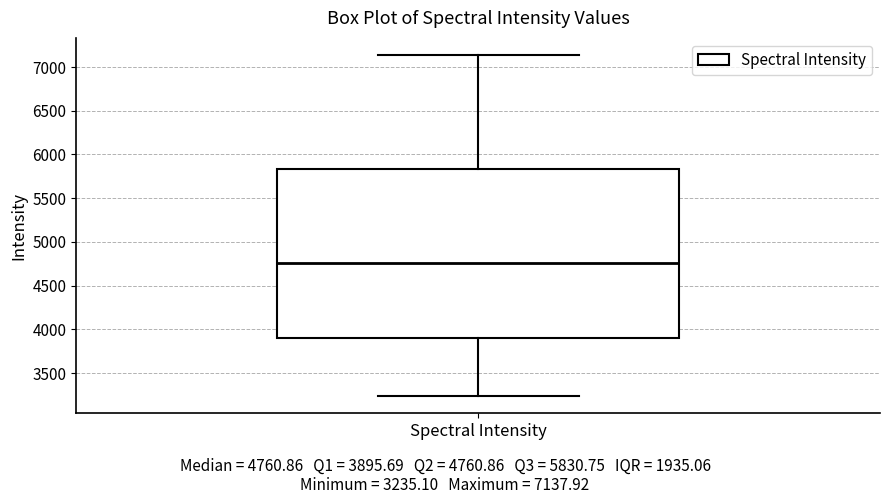

Where is the lower edge of the box for Spectral Intensity on the y-axis? The values are not printed on the chart, so give them approximately, as read against the axis.

3900